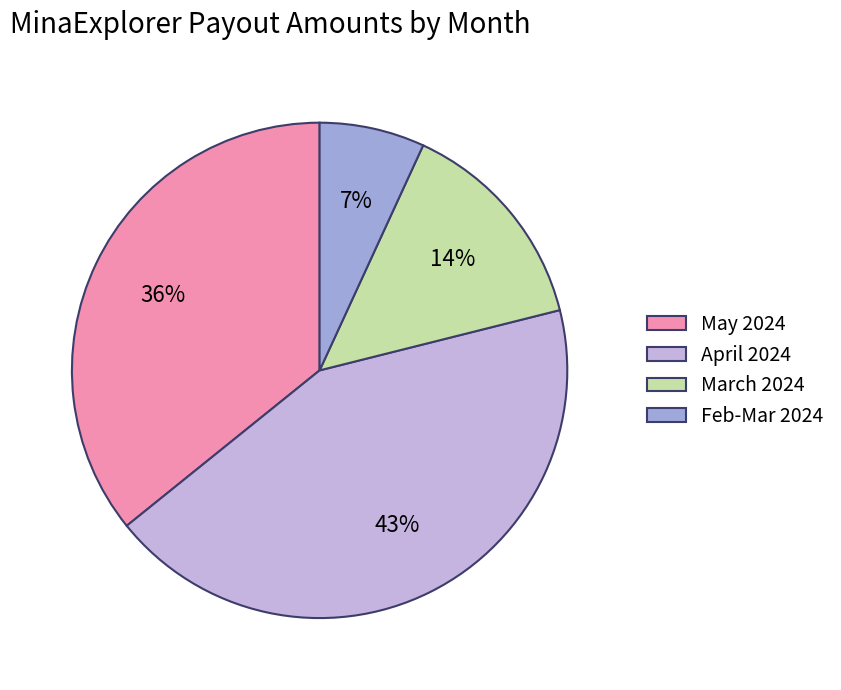

Is it true that Feb-Mar 2024 is 7% of the pie?

True